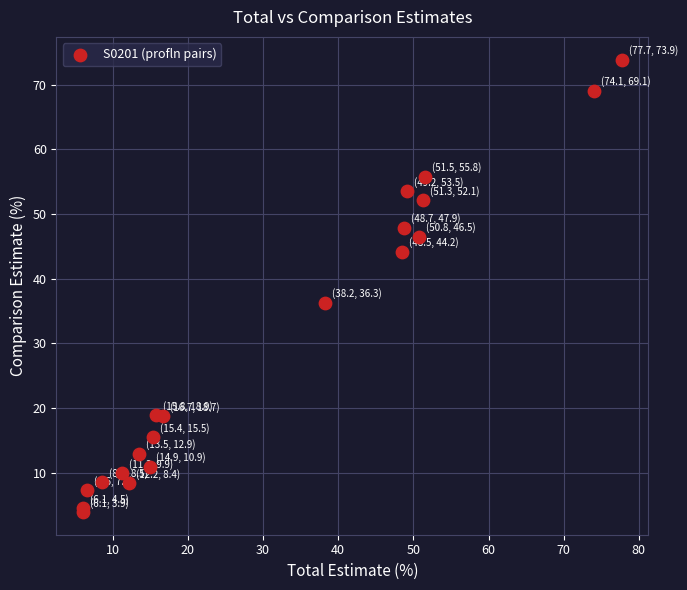

What Y value in the scatter plot is closest to 38?

36.3